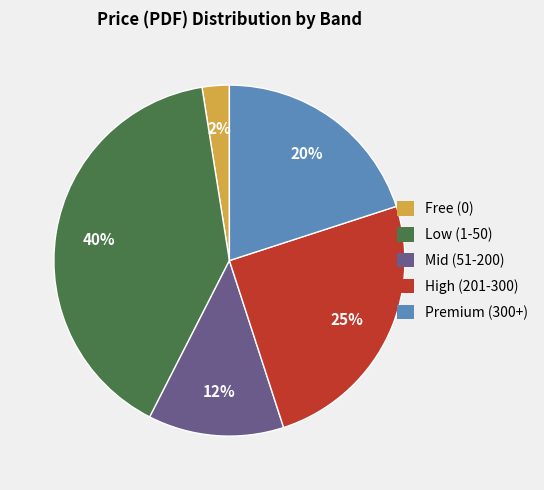

Does any single category account for the majority?

No